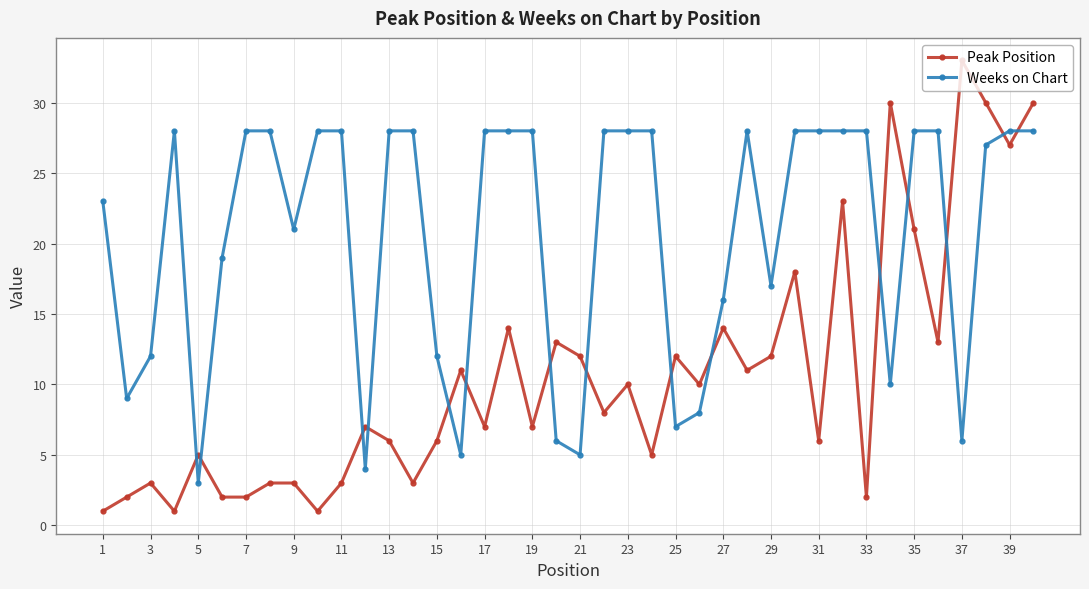

How many intersections are there between Weeks on Chart and Peak Position?

15